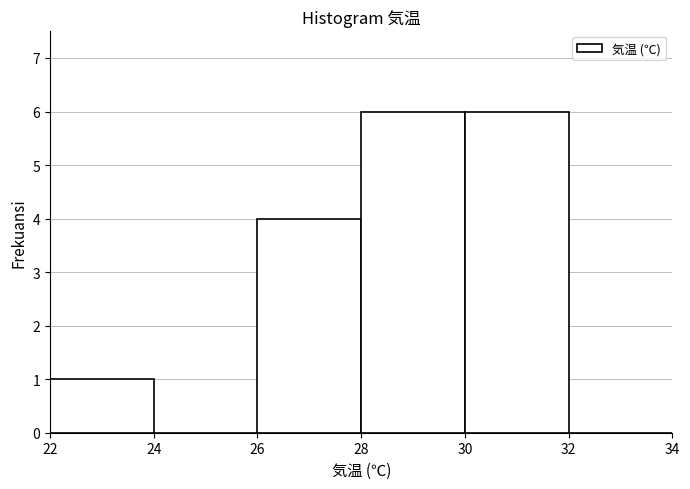

Reading left to right, list every bar in this chart as the range it spans on the x-axis followed by its height. The values are not printed on the chart, so give them approximately, as read against the axis.

22 to 24: 1
24 to 26: 0
26 to 28: 4
28 to 30: 6
30 to 32: 6
32 to 34: 0